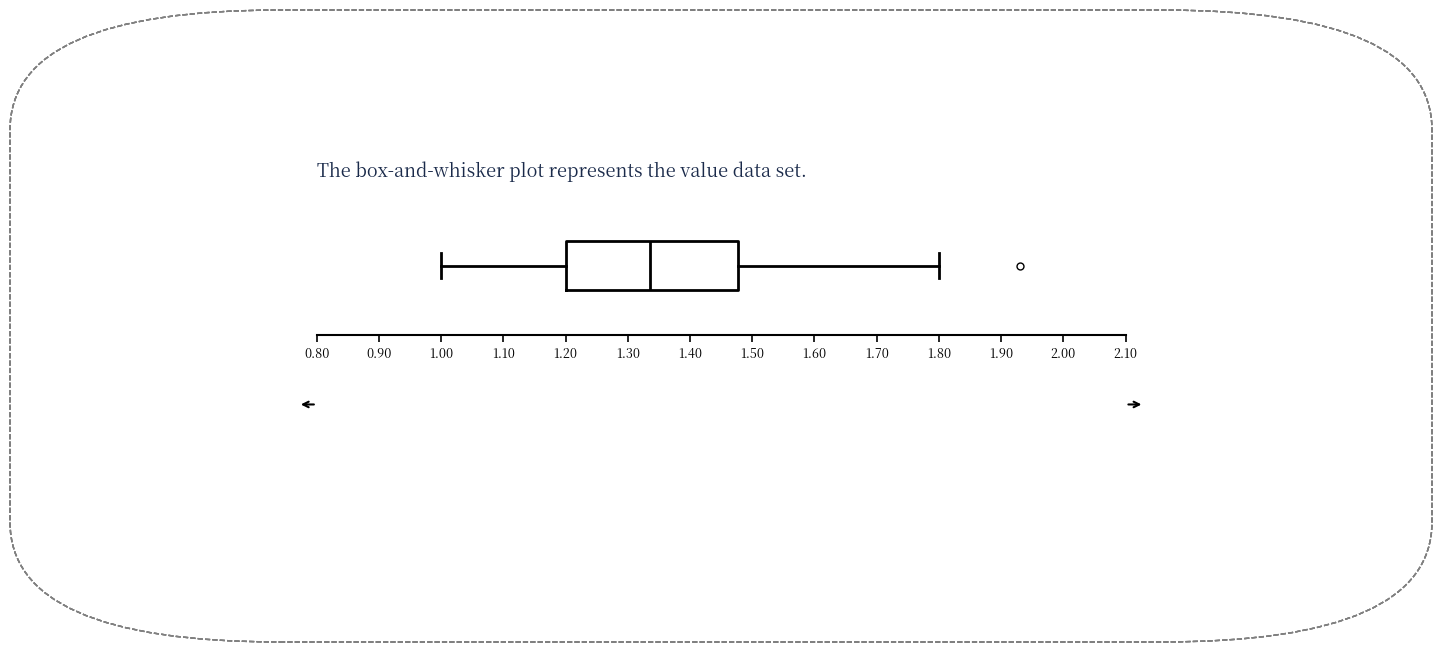

Where does the median line of the box sit on the x-axis? The values are not printed on the chart, so give them approximately, as read against the axis.

1.34